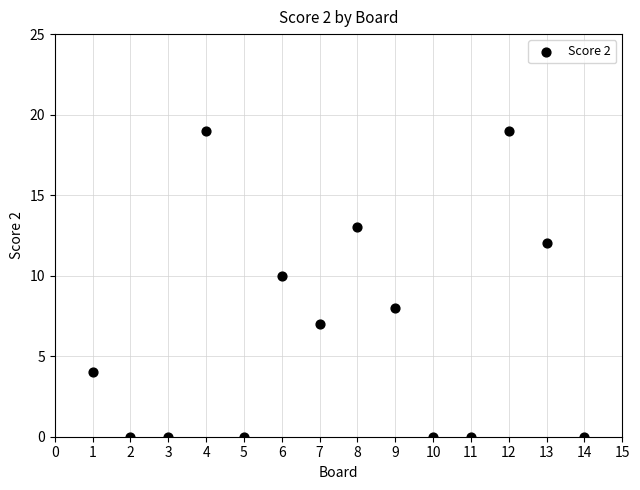

What is the range of X values (max minus min)?

13